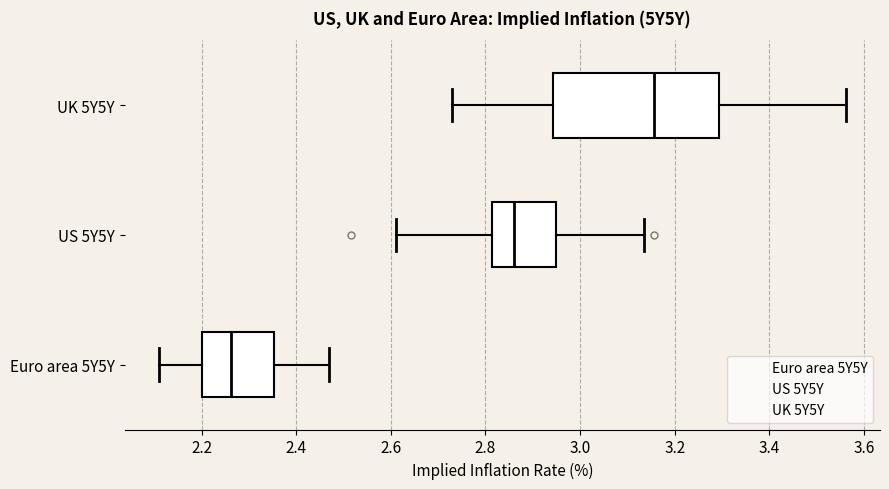

Reading bottom to top, read every box against the x-axis: the position of its median line, the range the box covers, and the ends of its whiskers. The values are not printed on the chart, so give them approximately, as read against the axis.

Euro area 5Y5Y: median 2.26, box 2.20 to 2.36, whiskers 2.12 to 2.46
US 5Y5Y: median 2.86, box 2.82 to 2.94, whiskers 2.62 to 3.14
UK 5Y5Y: median 3.16, box 2.94 to 3.30, whiskers 2.74 to 3.56